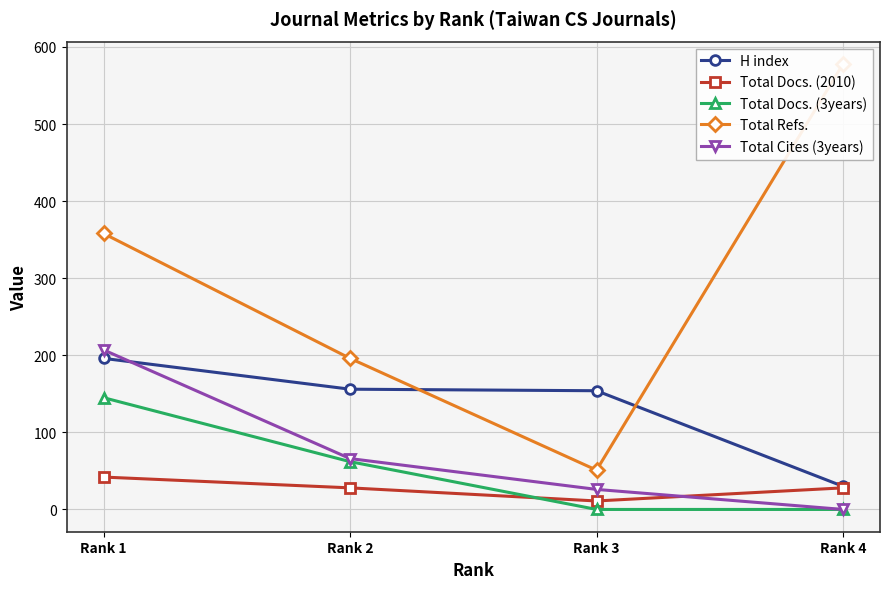

Reading left to right, what are all the values shown in this chart?

H index: 196	156	154	30
Total Docs. (2010): 42	28	11	28
Total Docs. (3years): 145	62	0	0
Total Refs.: 358	196	51	578
Total Cites (3years): 207	66	26	0